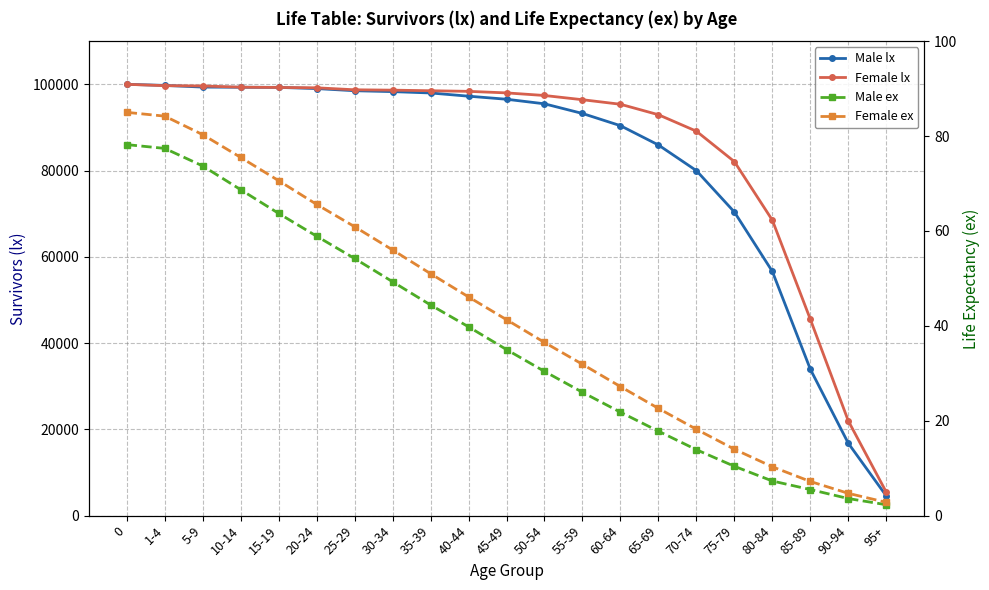

What are all the series names shown in the legend?

Male lx, Female lx, Male ex, Female ex